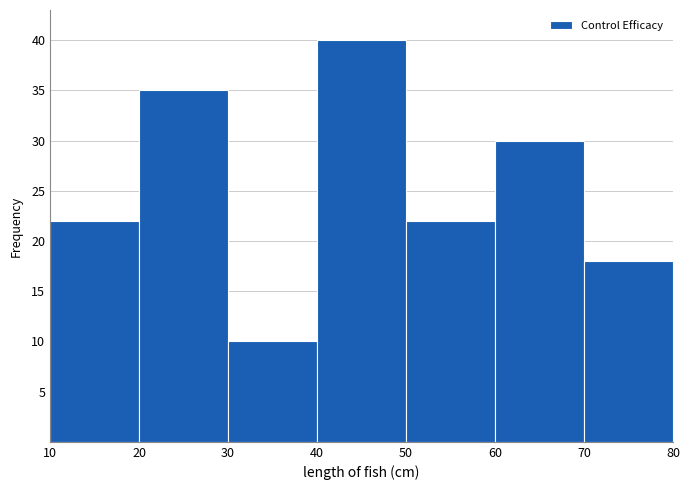

Reading left to right, transcribe this chart: for each bar, give the range it covers on the x-axis and its height. The values are not printed on the chart, so give them approximately, as read against the axis.

10 to 20: 22
20 to 30: 35
30 to 40: 10
40 to 50: 40
50 to 60: 22
60 to 70: 30
70 to 80: 18